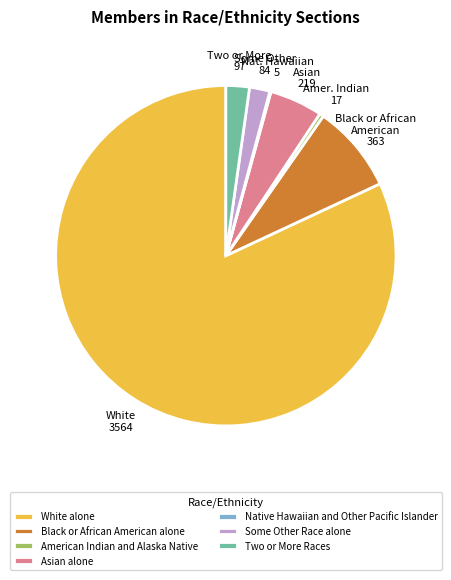

Between Asian alone and Two or More Races, which is larger?

Asian alone